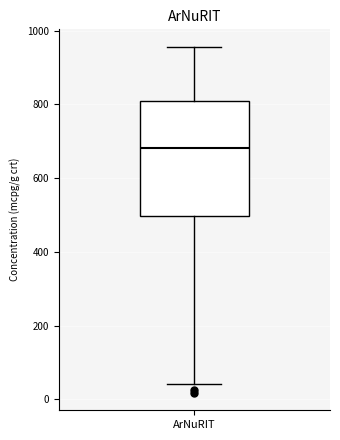

Read this box plot against the y-axis: the position of the median line, the range covered by the box, and the ends of both whiskers. The values are not printed on the chart, so give them approximately, as read against the axis.

median 680, box 500 to 800, whiskers 40 to 960